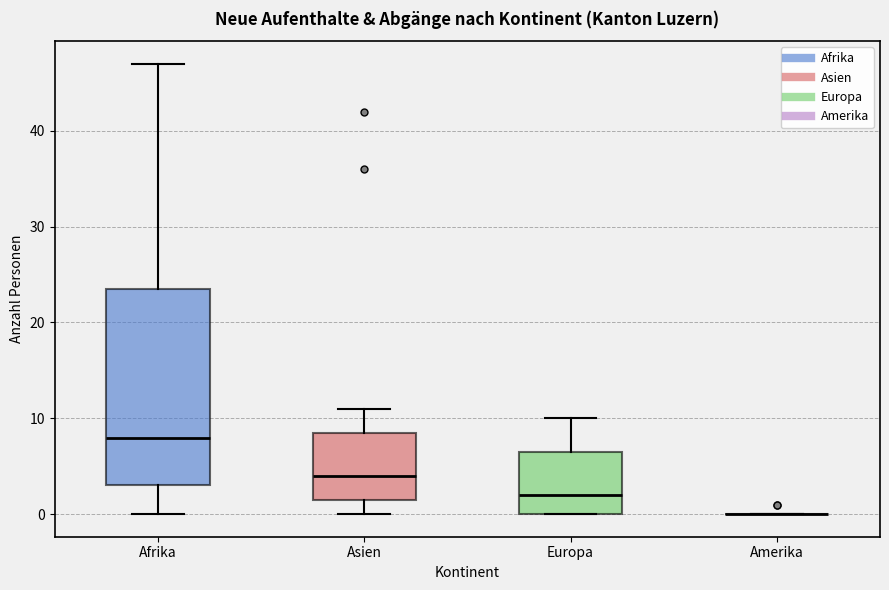

Comparing the boxes themselves (not the whiskers), which one is the tallest?

Afrika